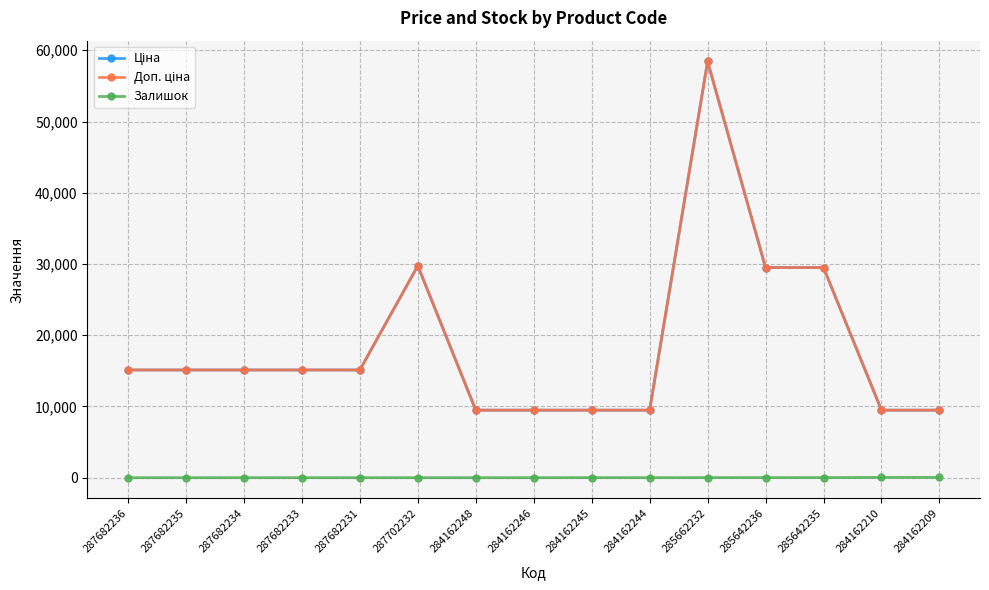

Does the chart have visible grid lines?

Yes